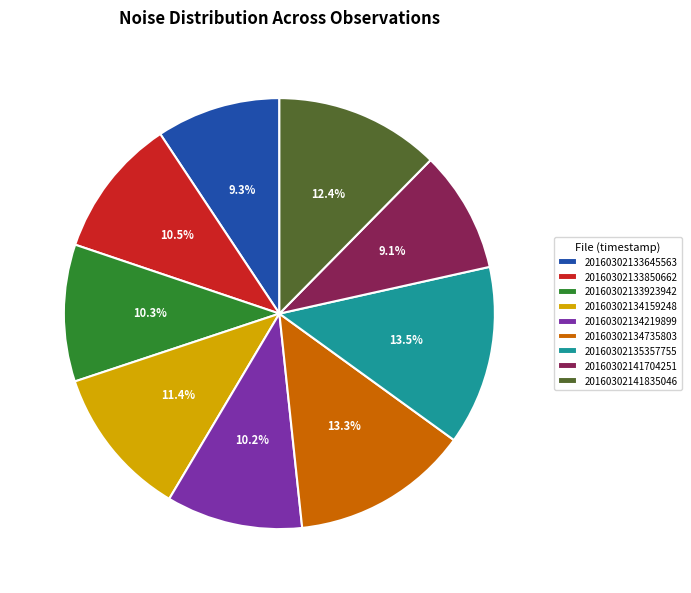

Does any single category account for the majority?

No